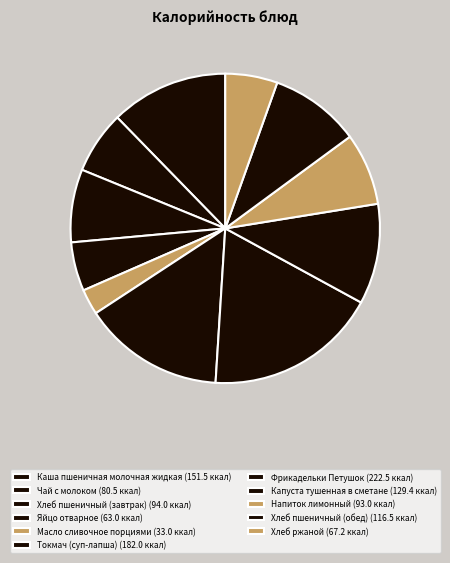

What is the largest slice in the pie chart?

Фрикадельки Петушок